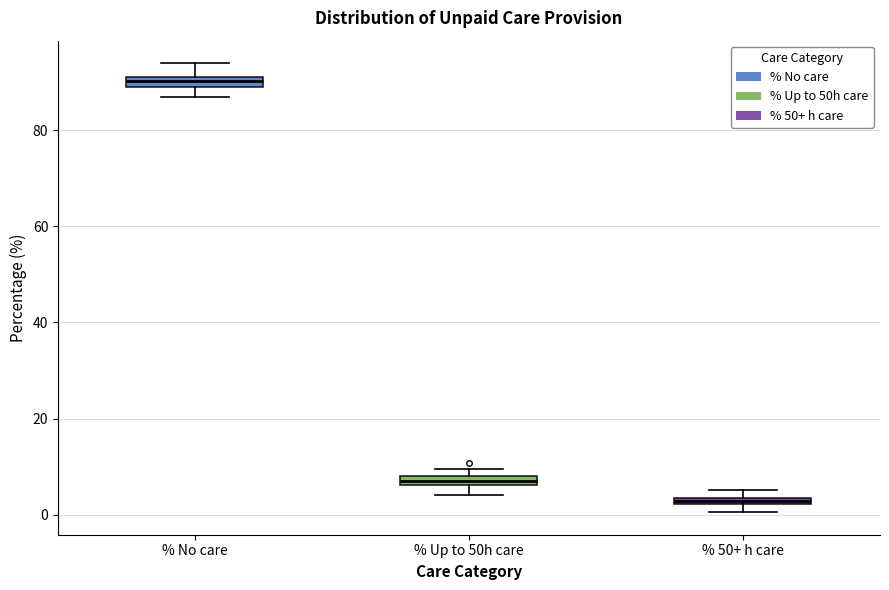

Which box's median line is the highest?

% No care